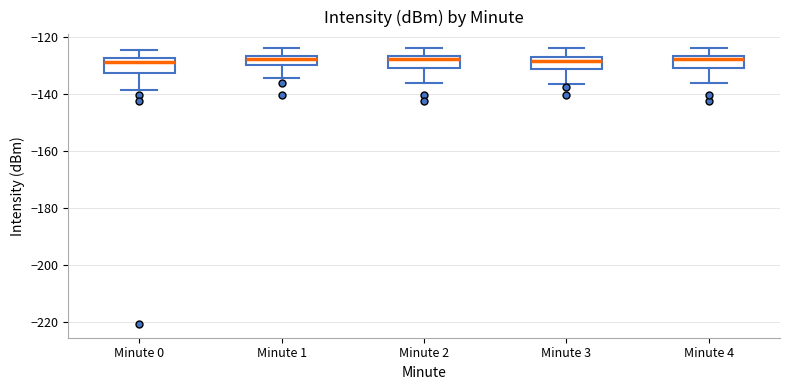

Reading left to right, read every box against the y-axis: the position of its median line, the range the box covers, and the ends of its whiskers. The values are not printed on the chart, so give them approximately, as read against the axis.

Minute 0: median -128 (just below the box's upper edge), box -132 to -128, whiskers -138 to -124
Minute 1: median -128, box -130 to -126, whiskers -134 to -124
Minute 2: median -128, box -130 to -126, whiskers -136 to -124
Minute 3: median -128, box -132 to -126, whiskers -136 to -124
Minute 4: median -128, box -130 to -126, whiskers -136 to -124